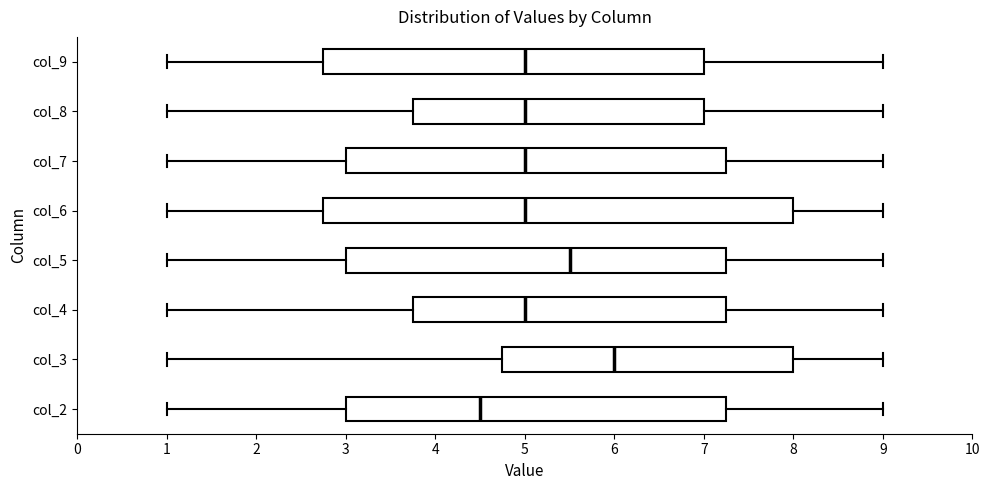

Reading bottom to top, read every box against the x-axis: the position of its median line, the range the box covers, and the ends of its whiskers. The values are not printed on the chart, so give them approximately, as read against the axis.

col_2: median 4.5, box 3.0 to 7.3, whiskers 1.0 to 9.0
col_3: median 6.0, box 4.8 to 8.0, whiskers 1.0 to 9.0
col_4: median 5.0, box 3.8 to 7.3, whiskers 1.0 to 9.0
col_5: median 5.5, box 3.0 to 7.3, whiskers 1.0 to 9.0
col_6: median 5.0, box 2.8 to 8.0, whiskers 1.0 to 9.0
col_7: median 5.0, box 3.0 to 7.3, whiskers 1.0 to 9.0
col_8: median 5.0, box 3.8 to 7.0, whiskers 1.0 to 9.0
col_9: median 5.0, box 2.8 to 7.0, whiskers 1.0 to 9.0